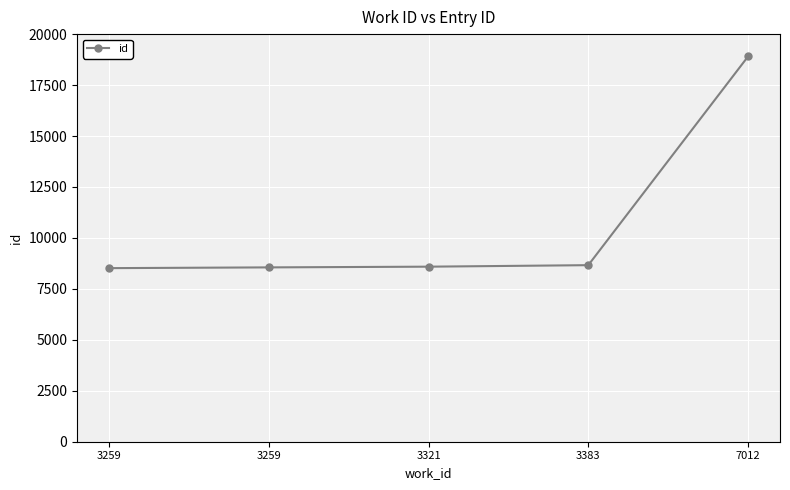

Count the number of categories in the chart.

5